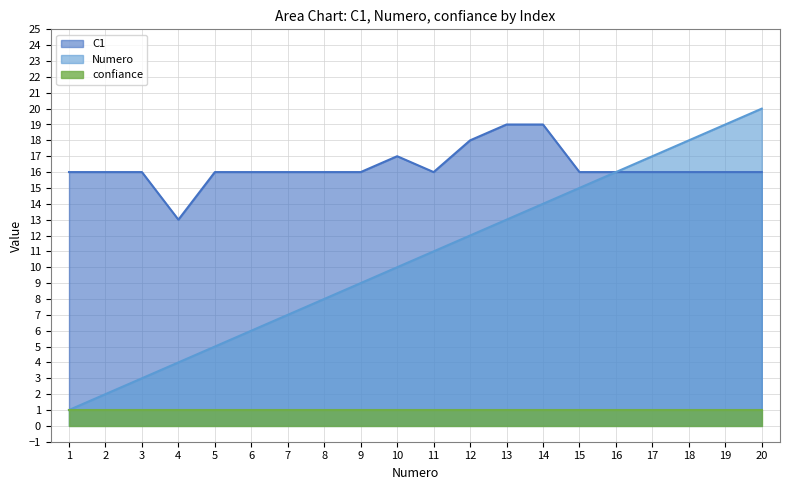

True or false: VALEUR and Numero cross at least once.

False